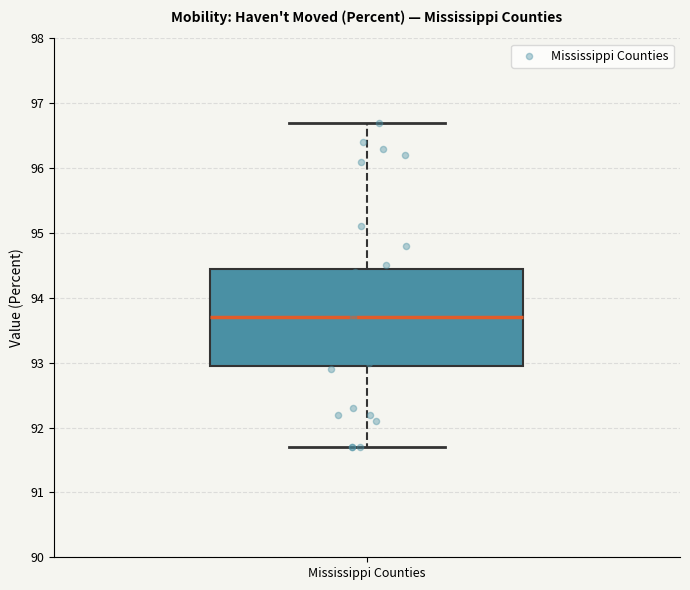

Where does the upper whisker of the box for Mississippi Counties end on the y-axis? The values are not printed on the chart, so give them approximately, as read against the axis.

96.7